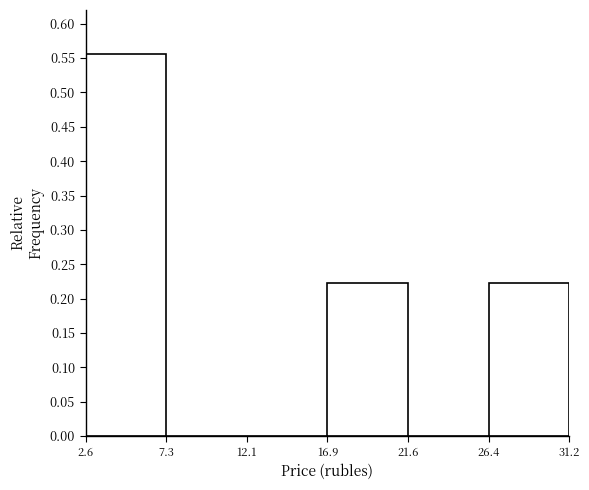

How tall is the bar that spans 26.4 to 31.2 on the x-axis? The values are not printed on the chart, so give them approximately, as read against the axis.

0.220